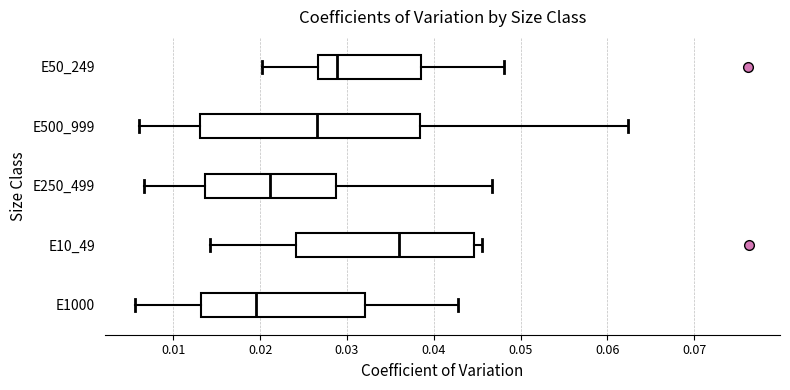

Reading bottom to top, read every box against the x-axis: the position of its median line, the range the box covers, and the ends of its whiskers. The values are not printed on the chart, so give them approximately, as read against the axis.

E1000: median 0.019, box 0.013 to 0.032, whiskers 0.006 to 0.043
E10_49: median 0.036, box 0.024 to 0.045, whiskers 0.014 to 0.045 (just right of the box's right edge)
E250_499: median 0.021, box 0.014 to 0.029, whiskers 0.007 to 0.047
E500_999: median 0.027, box 0.013 to 0.038, whiskers 0.006 to 0.062
E50_249: median 0.029, box 0.027 to 0.039, whiskers 0.020 to 0.048